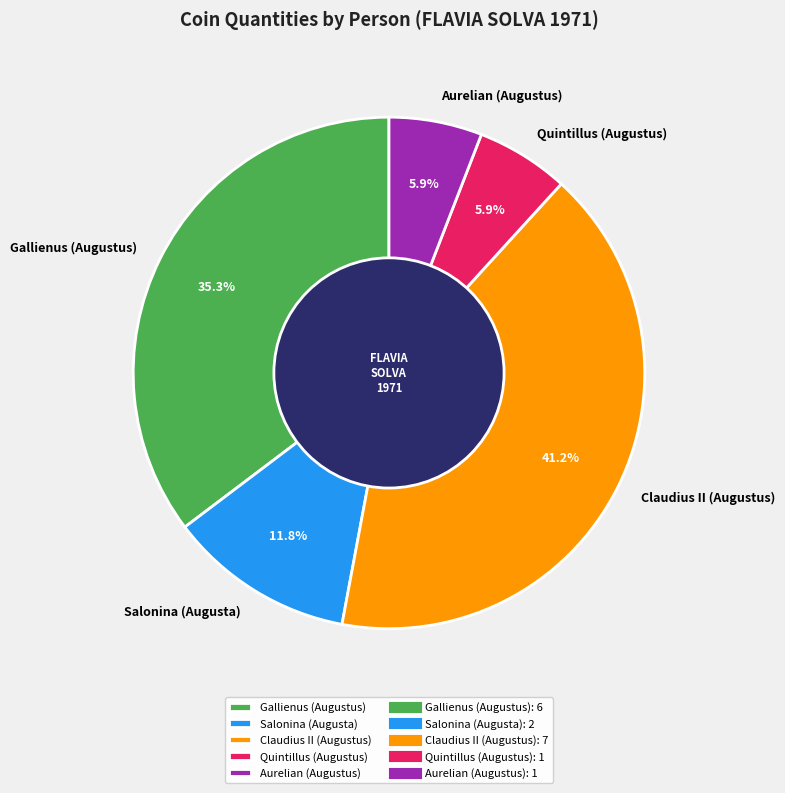

Which slice is the largest?

Claudius II (Augustus)